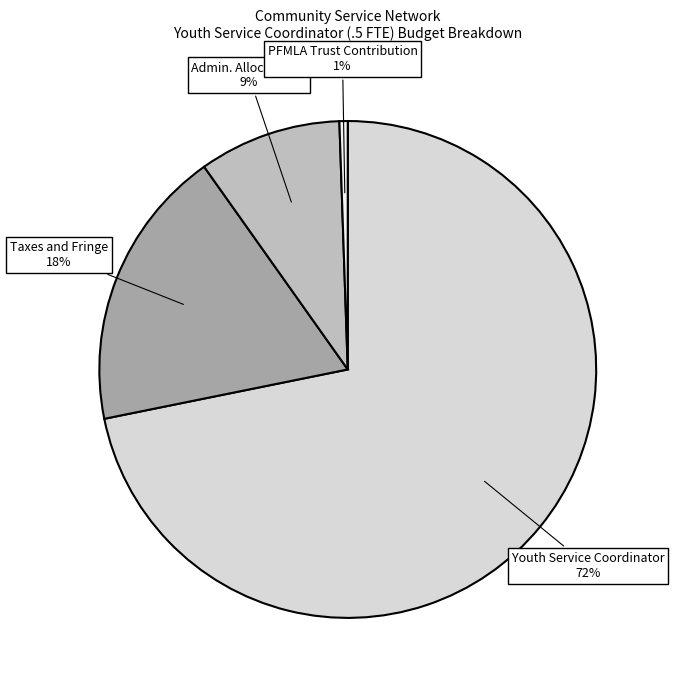

How many segments does this pie chart have?

4